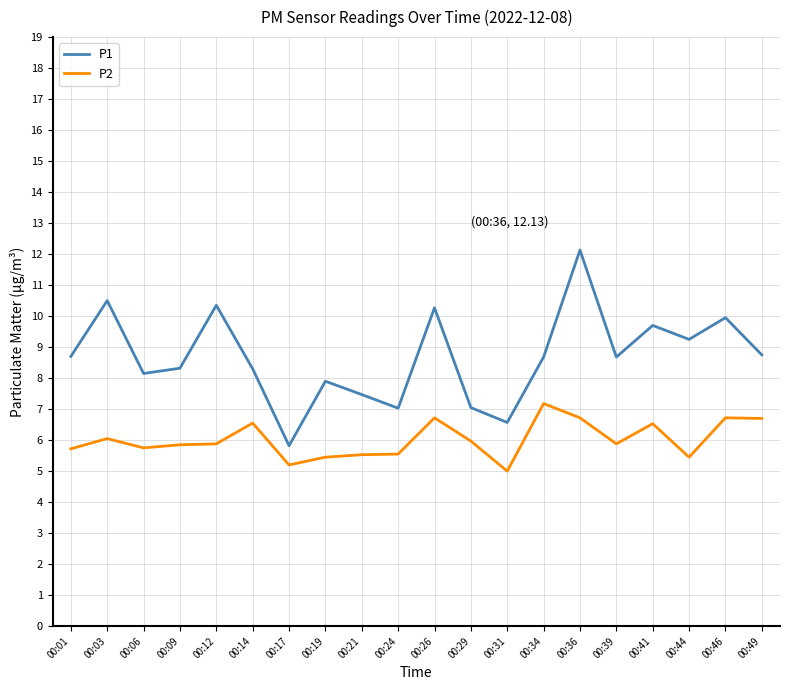

What is the greatest value displayed?

12.1